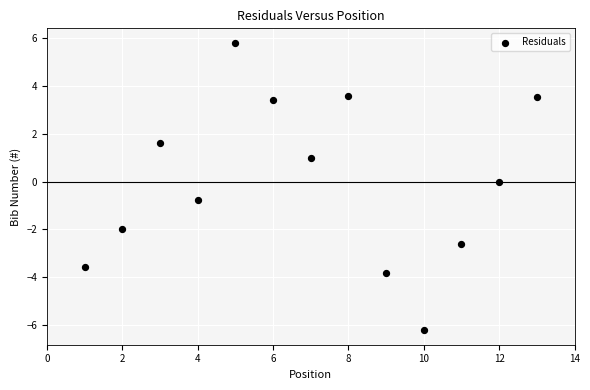

What is the range of Y values (max minus min)?

12.0